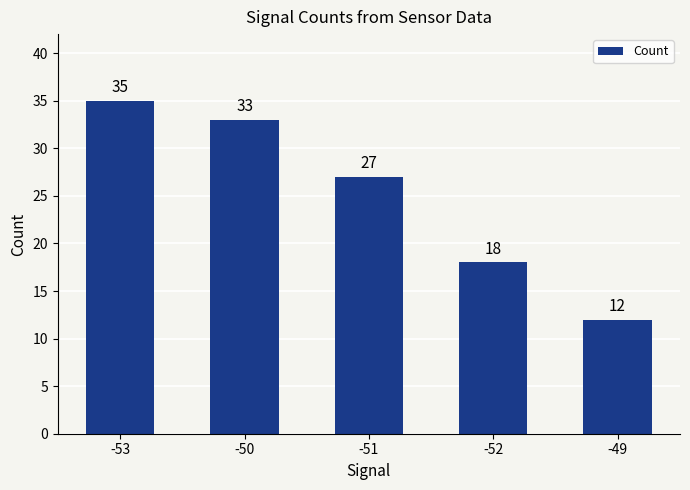

What is the label of the 1st bar from the left?

-53